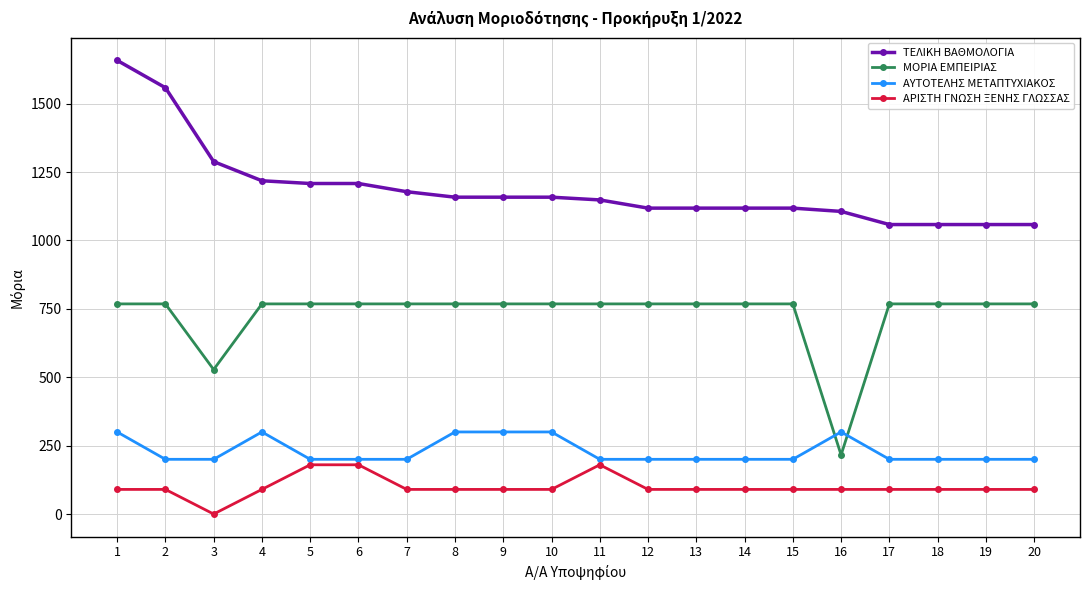

What is the sum of the ΑΡΙΣΤΗ ΓΝΩΣΗ ΞΕΝΗΣ ΓΛΩΣΣΑΣ values at 12 and 14?

180